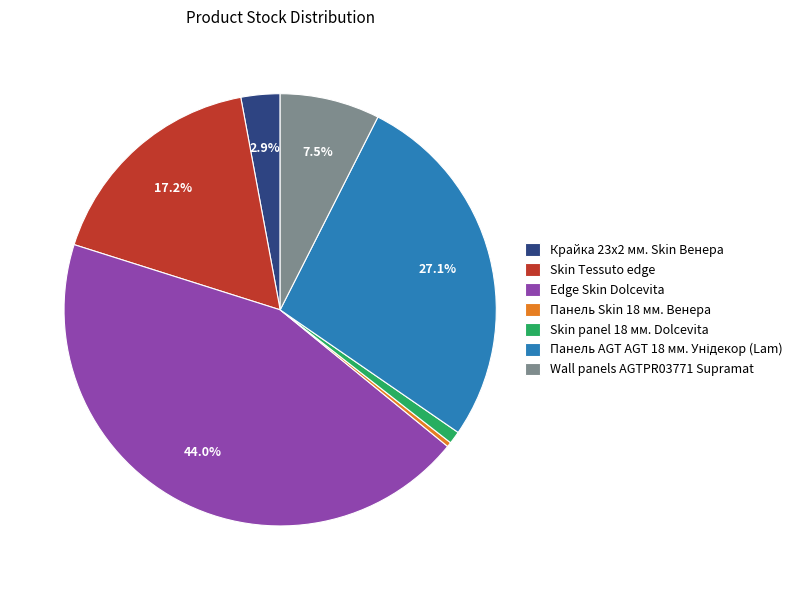

Is the sum of Wall panels AGTPR03771 Supramat and Skin Tessuto edge greater than half?

No